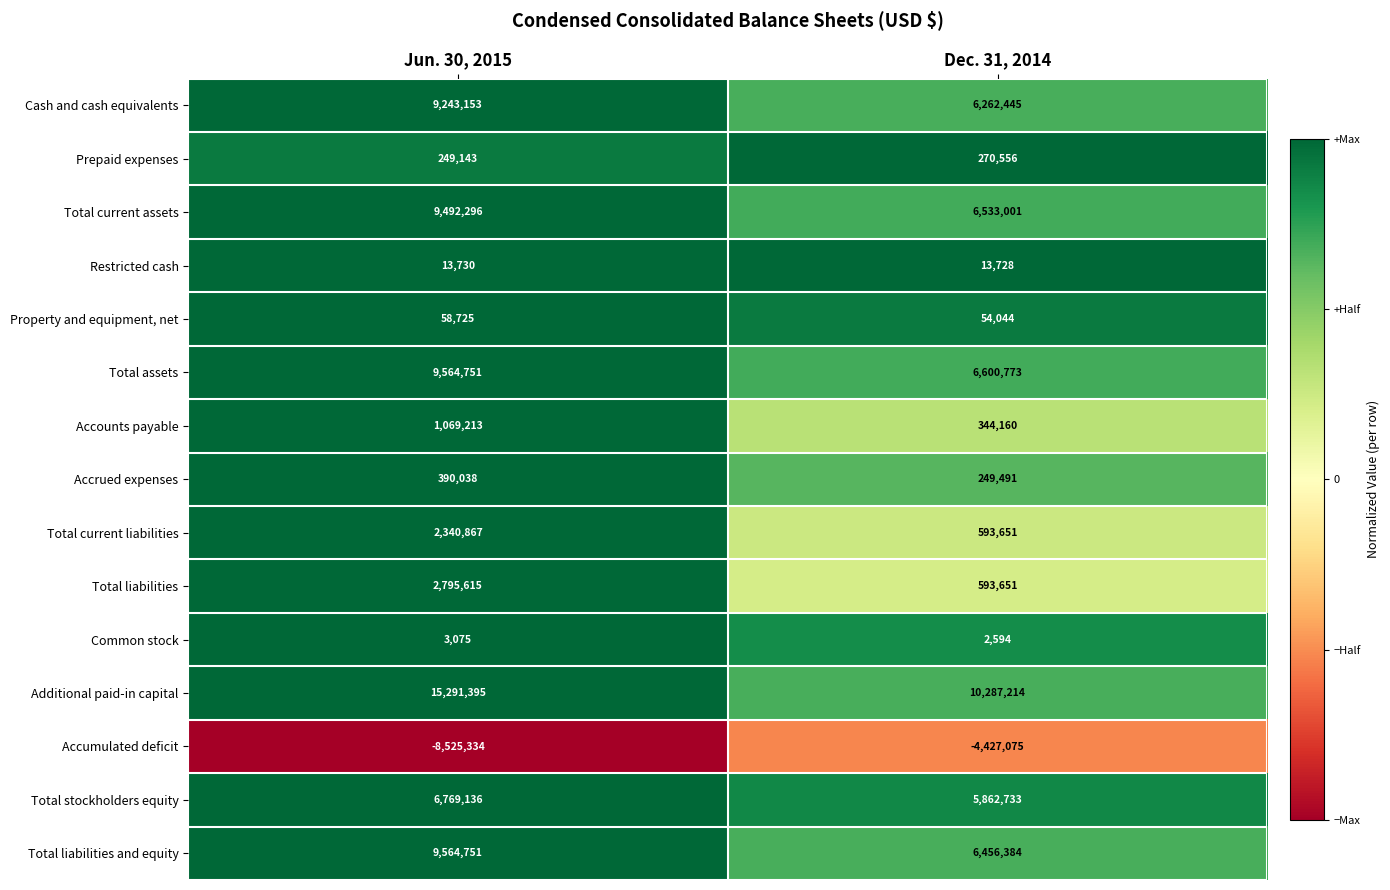

Rank the categories by Total current liabilities value from highest to lowest.

Jun. 30, 2015, Dec. 31, 2014